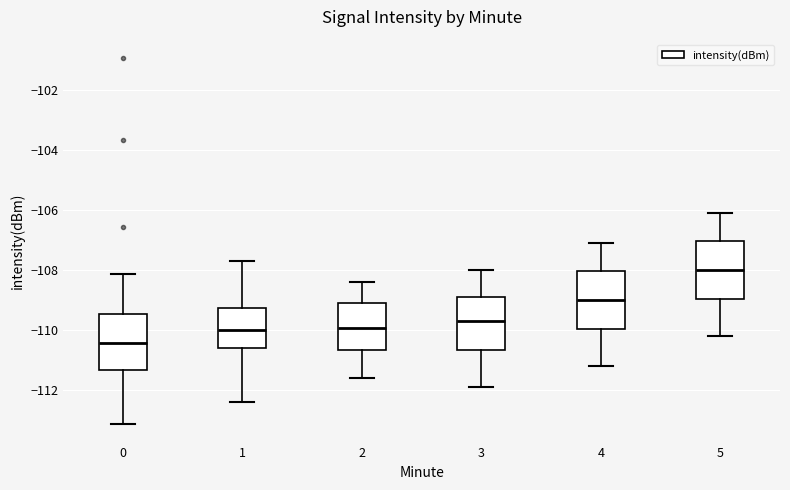

Reading left to right, transcribe this box plot: for each box, give where its median line is, the range the box spans, and where its two whiskers end, as read against the y-axis. The values are not printed on the chart, so give them approximately, as read against the axis.

0: median -110.4, box -111.4 to -109.4, whiskers -113.2 to -108.2
1: median -110.0, box -110.6 to -109.2, whiskers -112.4 to -107.8
2: median -110.0, box -110.6 to -109.2, whiskers -111.6 to -108.4
3: median -109.6, box -110.6 to -109.0, whiskers -111.8 to -108.0
4: median -109.0, box -110.0 to -108.0, whiskers -111.2 to -107.0
5: median -108.0, box -109.0 to -107.0, whiskers -110.2 to -106.0